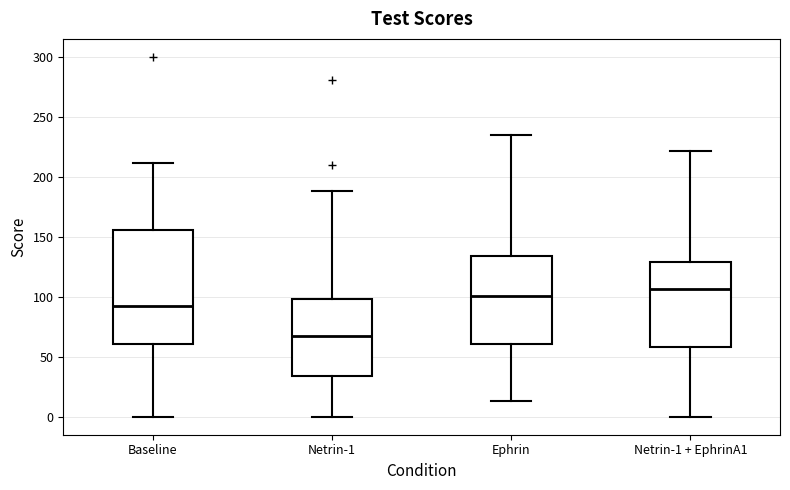

Where is the lower edge of the box for Netrin-1 on the y-axis? The values are not printed on the chart, so give them approximately, as read against the axis.

35